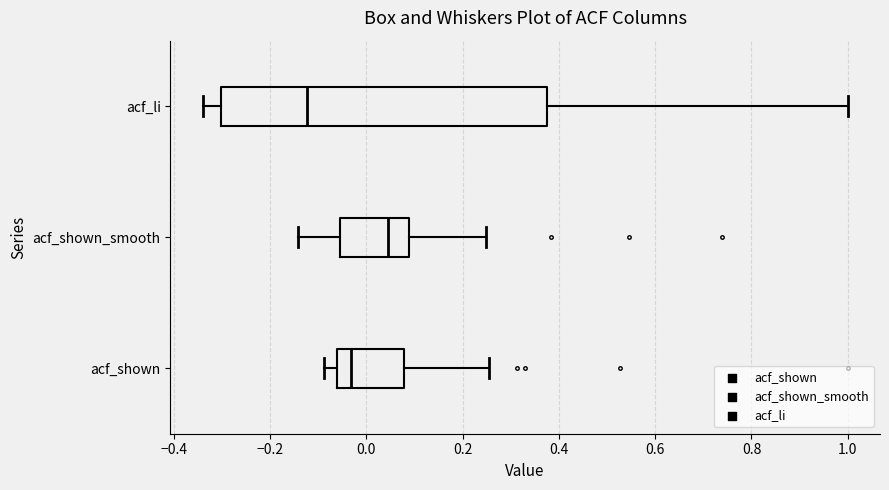

Reading bottom to top, transcribe this box plot: for each box, give where its median line is, the range the box spans, and where its two whiskers end, as read against the x-axis. The values are not printed on the chart, so give them approximately, as read against the axis.

acf_shown: median -0.04, box -0.06 to 0.08, whiskers -0.08 to 0.26
acf_shown_smooth: median 0.04, box -0.06 to 0.08, whiskers -0.14 to 0.24
acf_li: median -0.12, box -0.30 to 0.38, whiskers -0.34 to 1.00